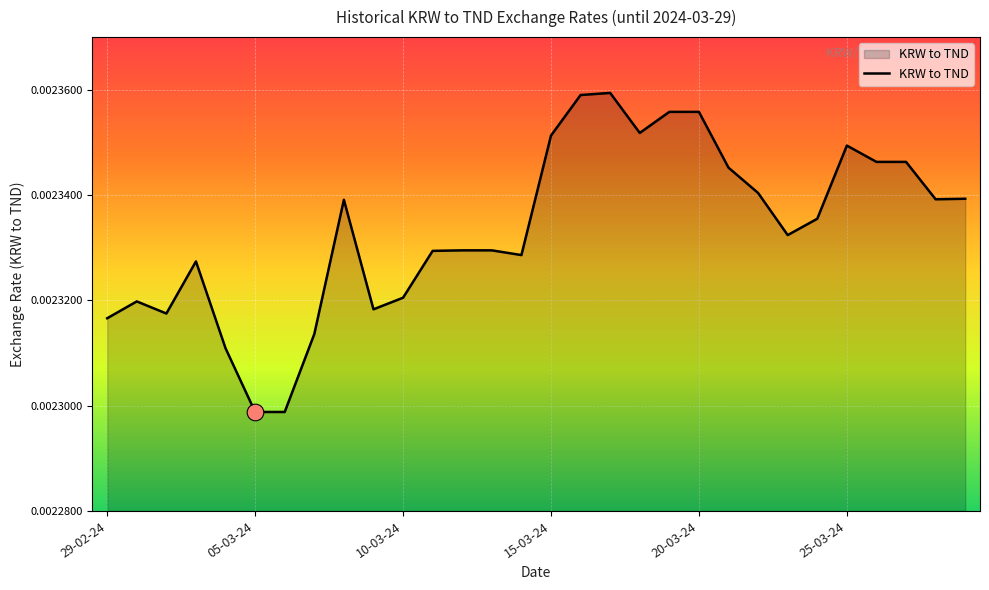

Which label corresponds to the largest value in the chart?

17-03-24